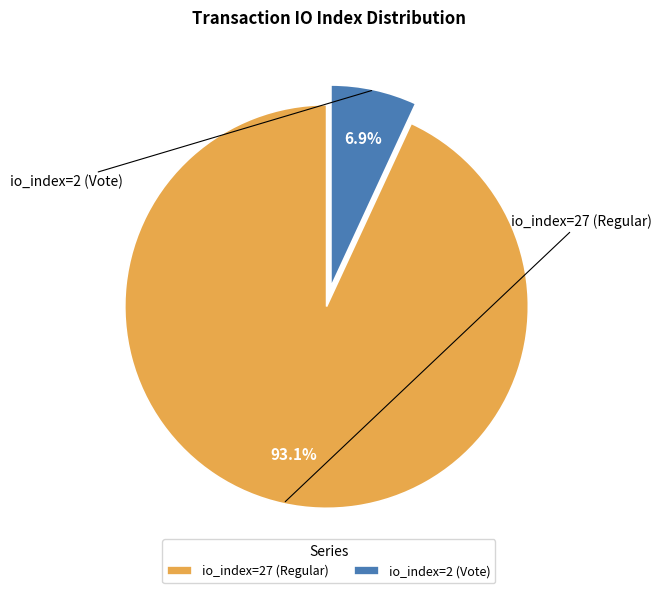

Approximately how many times larger is the value at io_index=27 (Regular) compared to io_index=2 (Vote)?

13.5